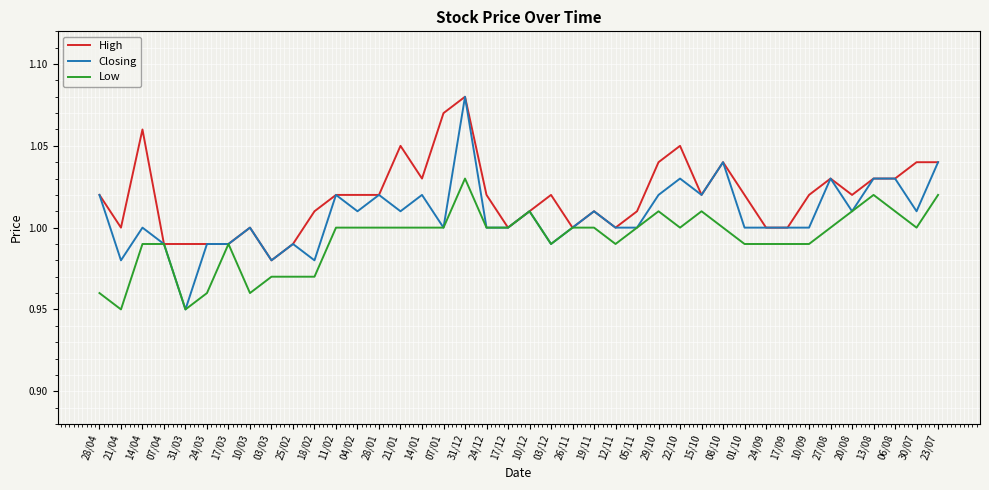

List the series in order of their overall mean, lowest first.

Low, Closing, High